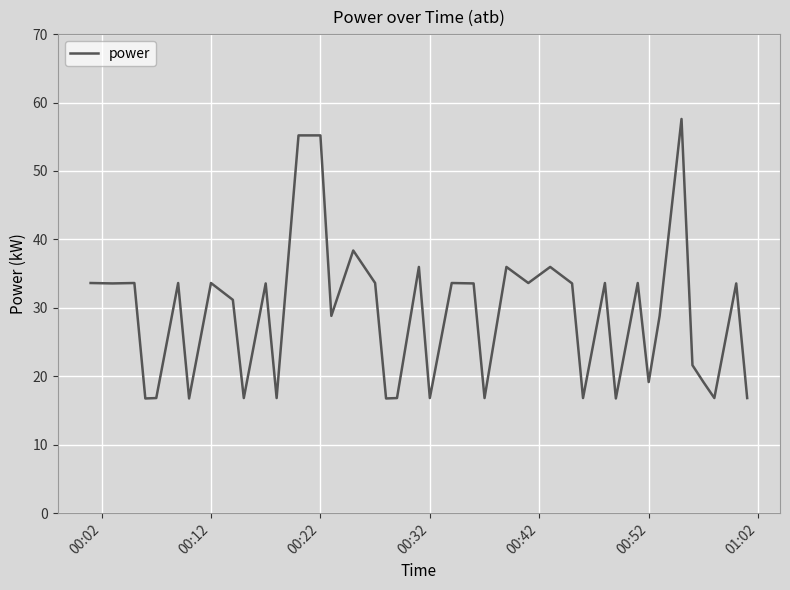

Reading left to right, transcribe all the data shown in this chart.

33.6	33.6	33.6	16.8	16.8	33.6	16.8	33.6	31.2	16.8	33.6	16.8	55.2	55.2	28.8	38.4	33.6	16.8	16.8	36.0	16.8	33.6	33.6	16.8	36.0	33.6	36.0	33.6	16.8	33.6	16.8	33.6	19.2	28.8	57.6	21.6	19.2	16.8	33.6	16.8